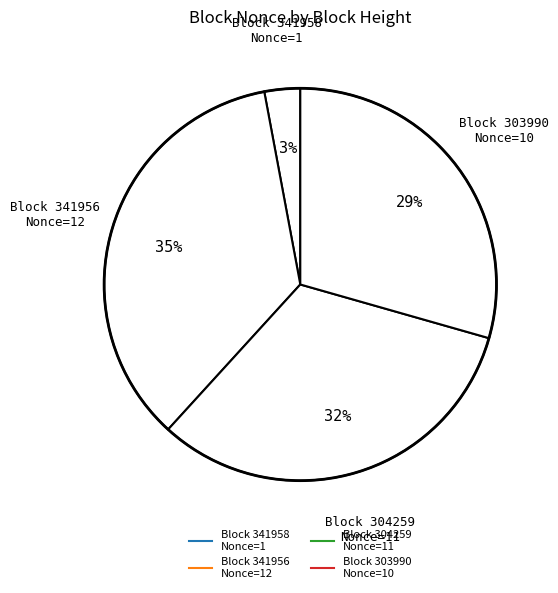

Count the number of slices in the pie.

4